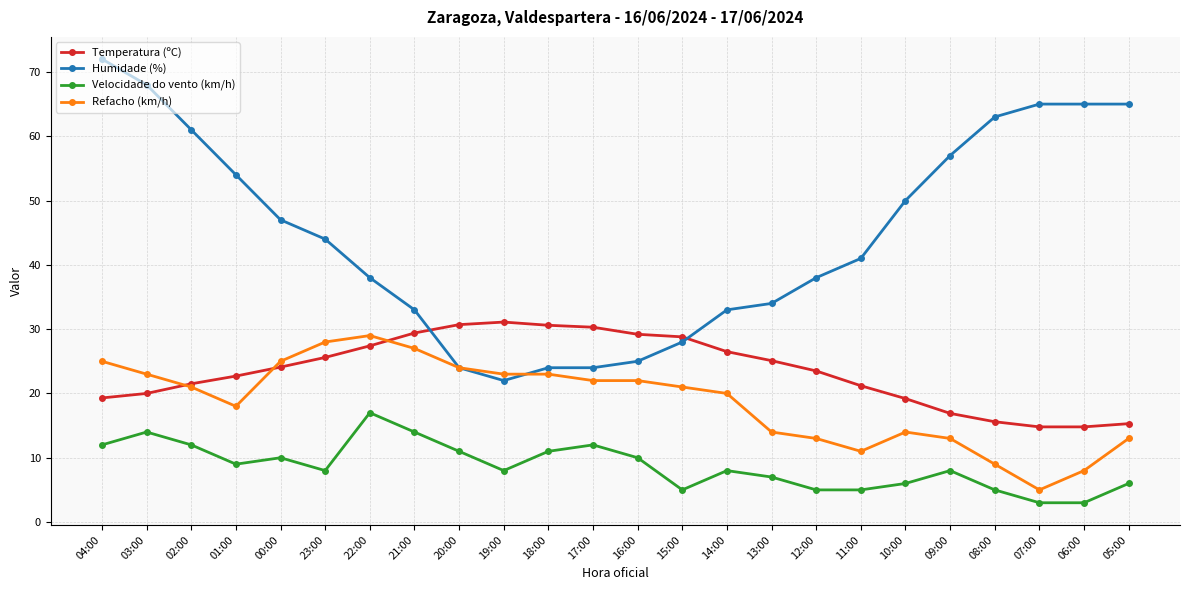

Which series ends up on top after the final intersection of Refacho (km/h) and Humidade (%)?

Humidade (%)